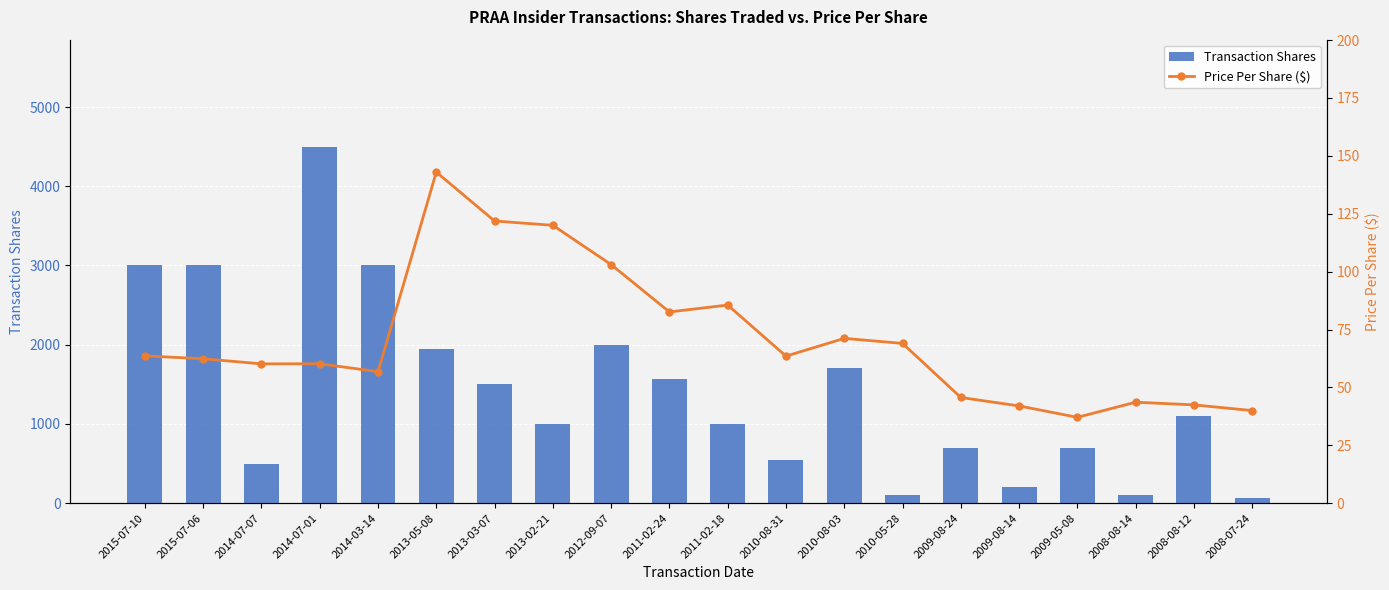

Which series has the largest total across all categories?

Transaction Shares